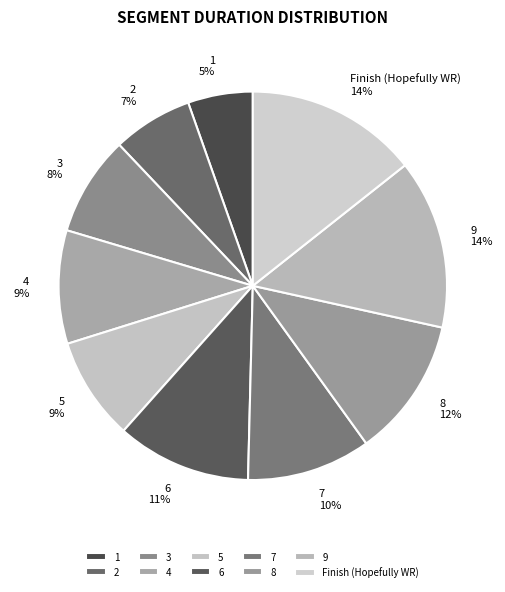

Do 5 and 7 together represent more than half of the pie?

No